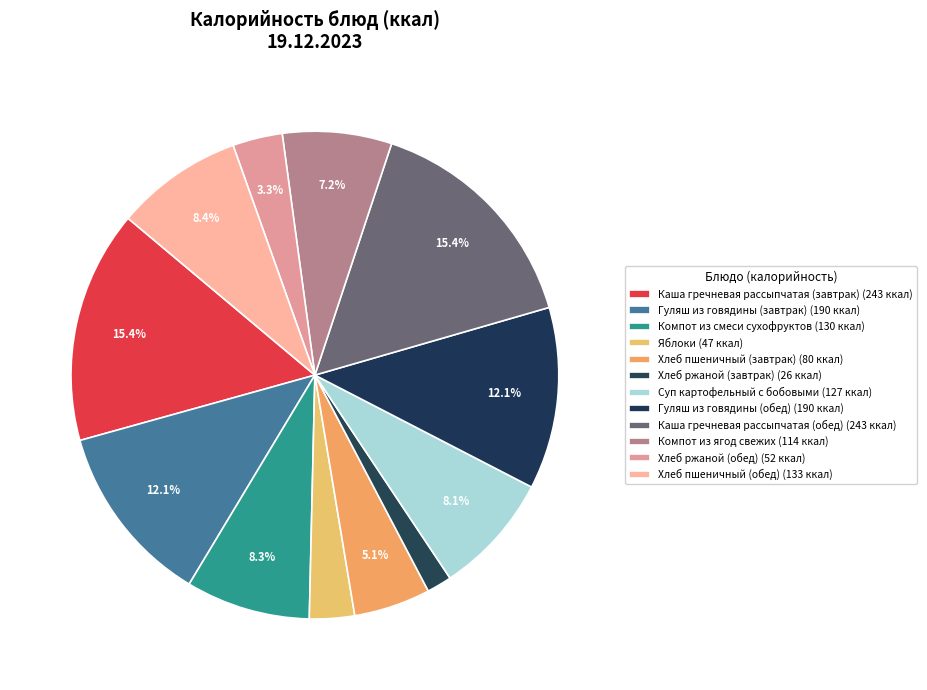

Which category has the smallest portion of the pie?

Хлеб ржаной (завтрак)